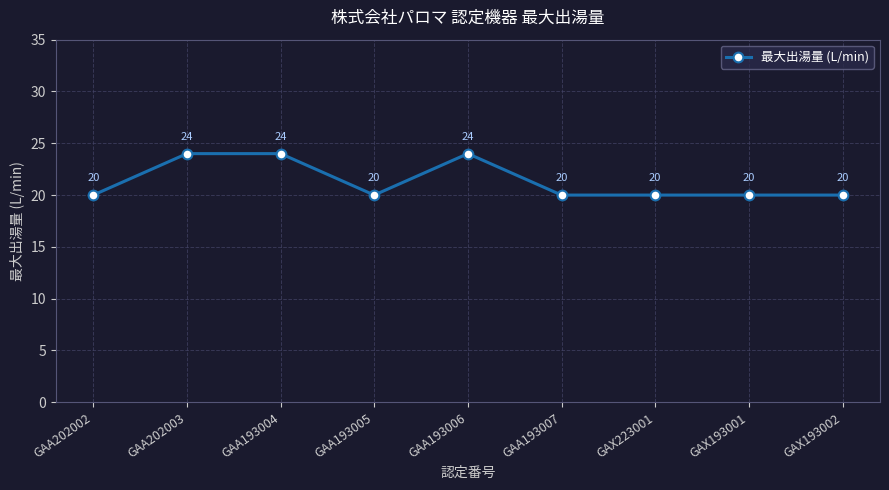

What is the difference between the values at GAA193006 and GAX193001?

4